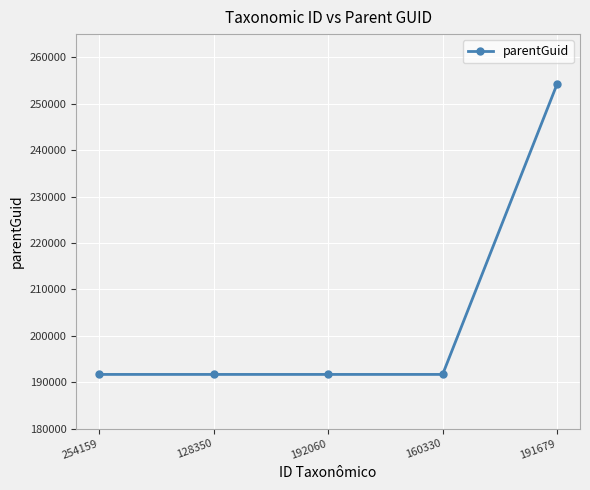

What is the maximum value shown in the chart?

254249